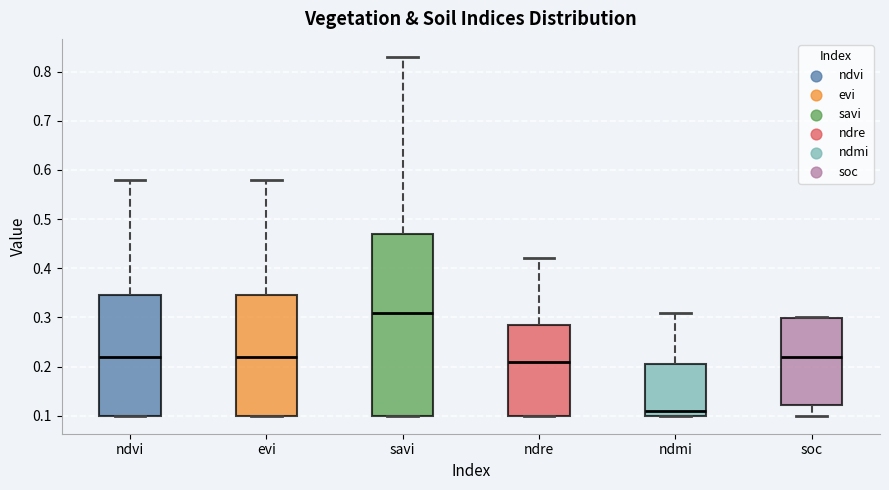

Which box is the tallest, from its lower edge to its upper edge?

savi